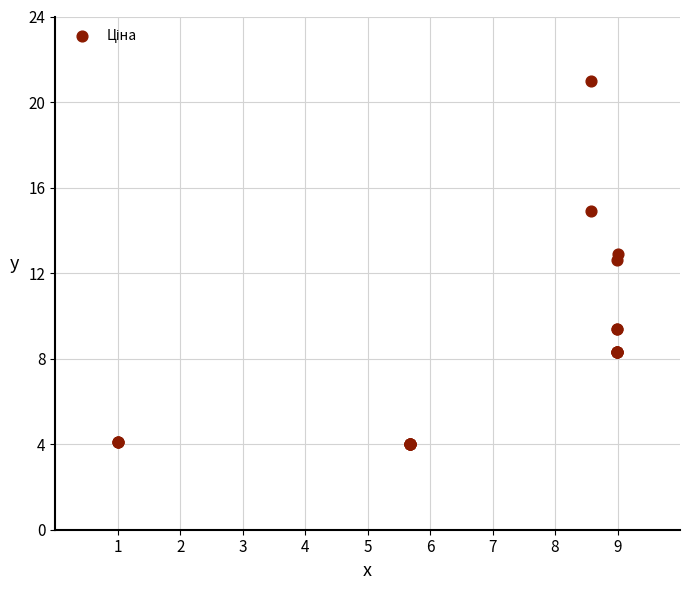

What Y value in the scatter plot is closest to 12?

12.6